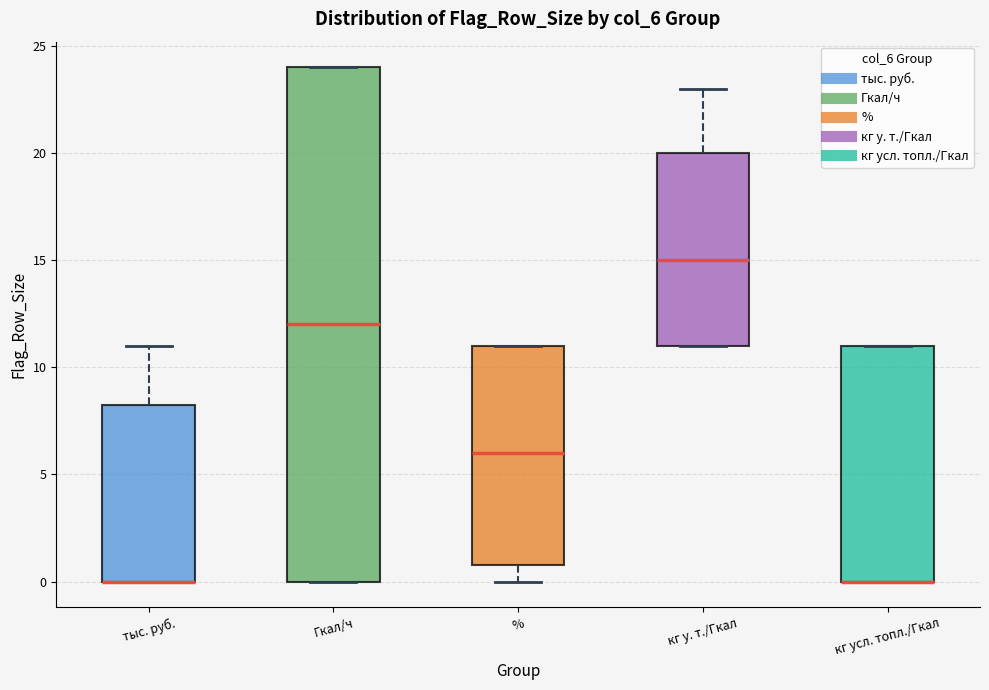

Reading left to right, transcribe this box plot: for each box, give where its median line is, the range the box spans, and where its two whiskers end, as read against the y-axis. The values are not printed on the chart, so give them approximately, as read against the axis.

тыс. руб.: median 0.0 (drawn on the box's lower edge), box 0.0 to 8.5, whiskers 0.0 to 11.0
Гкал/ч: median 12.0, box 0.0 to 24.0, whiskers 0.0 to 24.0
%: median 6.0, box 1.0 to 11.0, whiskers 0.0 to 11.0
кг у. т./Гкал: median 15.0, box 11.0 to 20.0, whiskers 11.0 to 23.0
кг усл. топл./Гкал: median 0.0 (drawn on the box's lower edge), box 0.0 to 11.0, whiskers 0.0 to 11.0